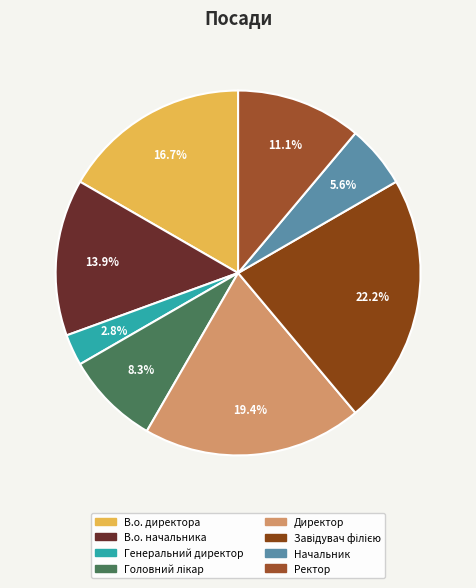

Which has a higher value, Завідувач філією or Ректор?

Завідувач філією